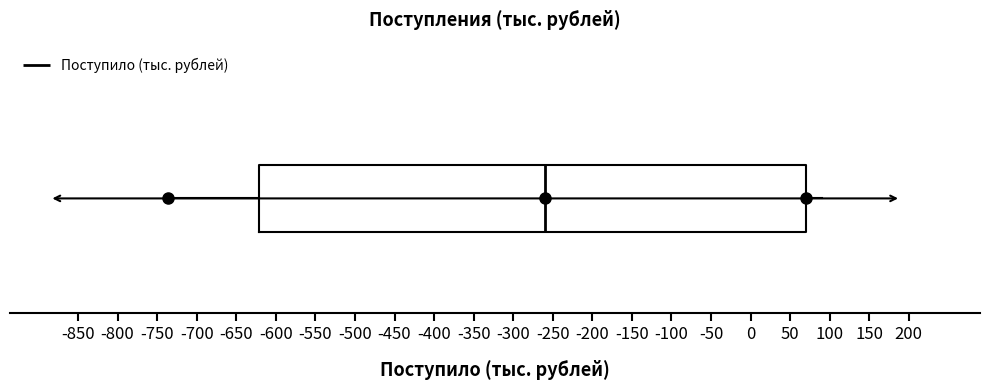

Read this box plot against the x-axis: the position of the median line, the range covered by the box, and the ends of both whiskers. The values are not printed on the chart, so give them approximately, as read against the axis.

median -260, box -620 to 70, whiskers -735 to 90